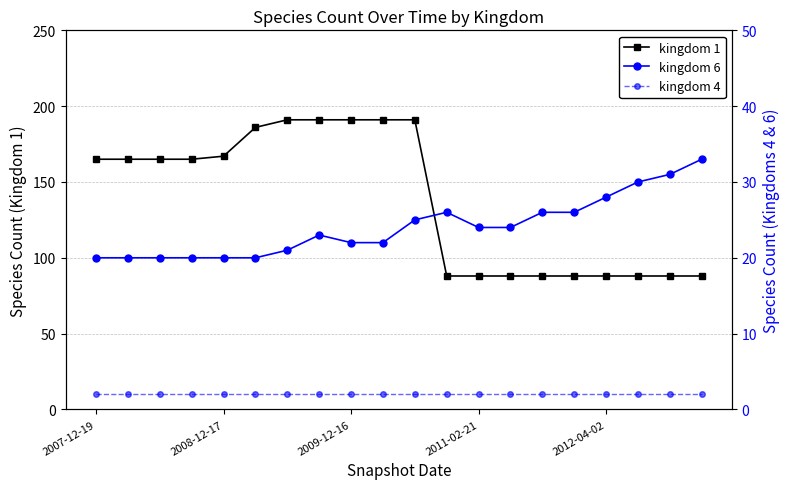

At how many categories does at least one series exceed 119?

11